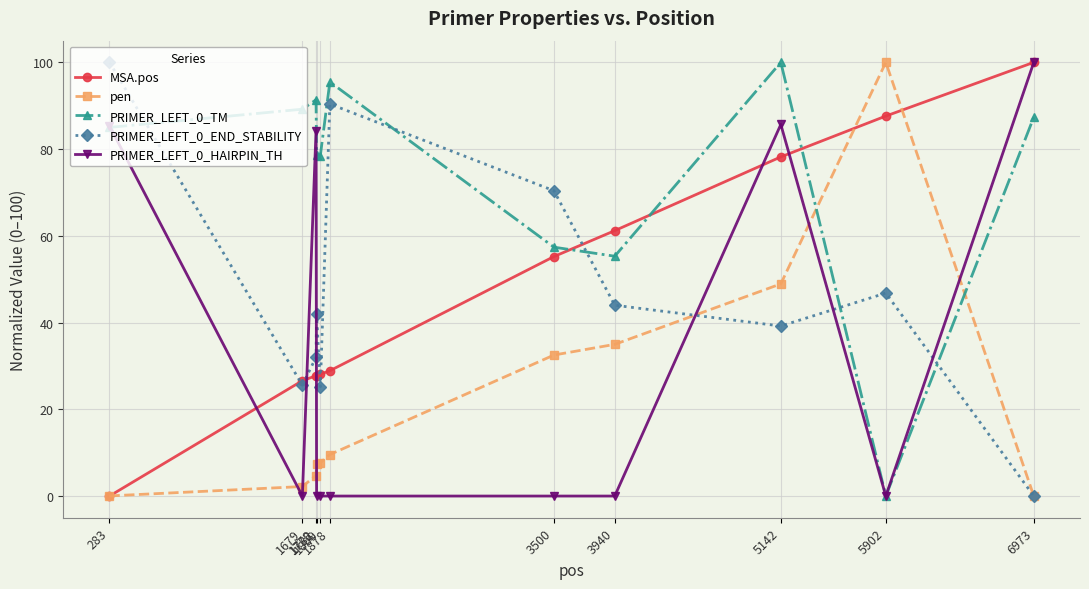

The value of PRIMER_LEFT_0_TM at 1778 is 91.4. True or false?

True